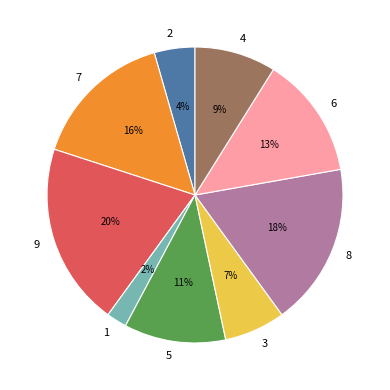

How many slices are in this pie chart?

9